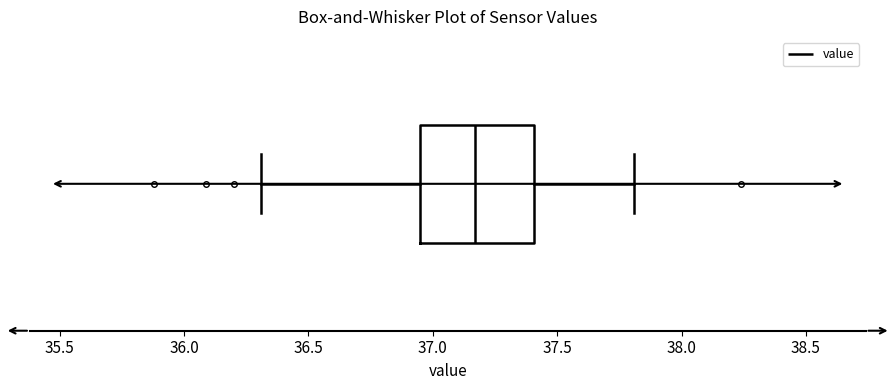

Where does the right whisker of the box end on the x-axis? The values are not printed on the chart, so give them approximately, as read against the axis.

37.80